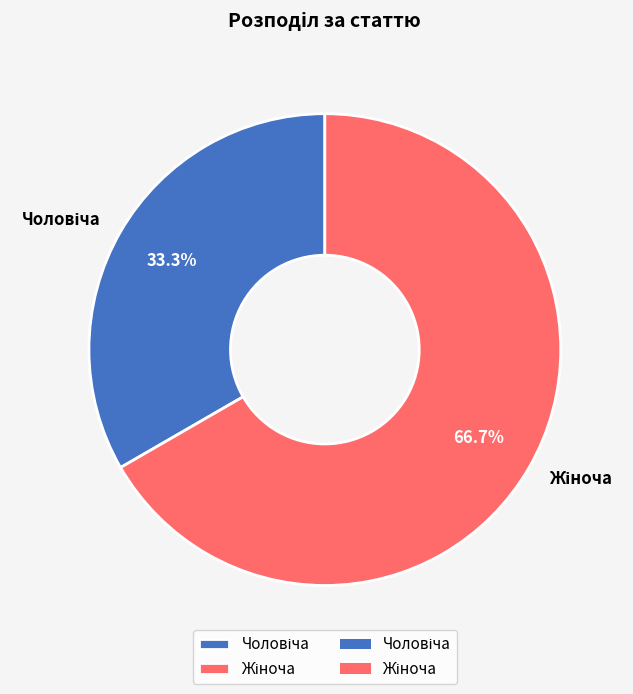

Is there any slice that represents more than half of the pie?

Yes